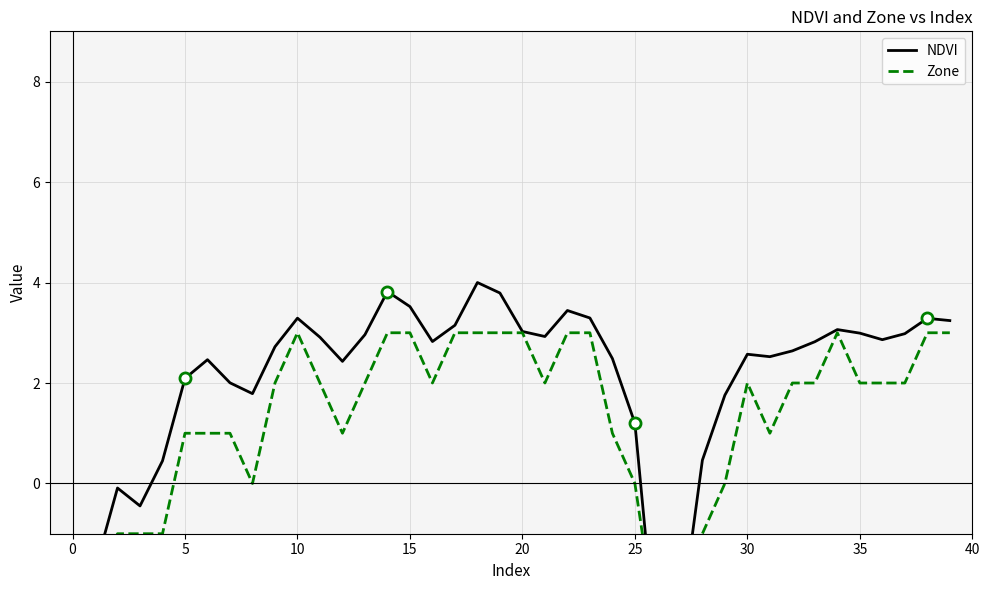

What is the lowest value of the NDVI series?

-4.0